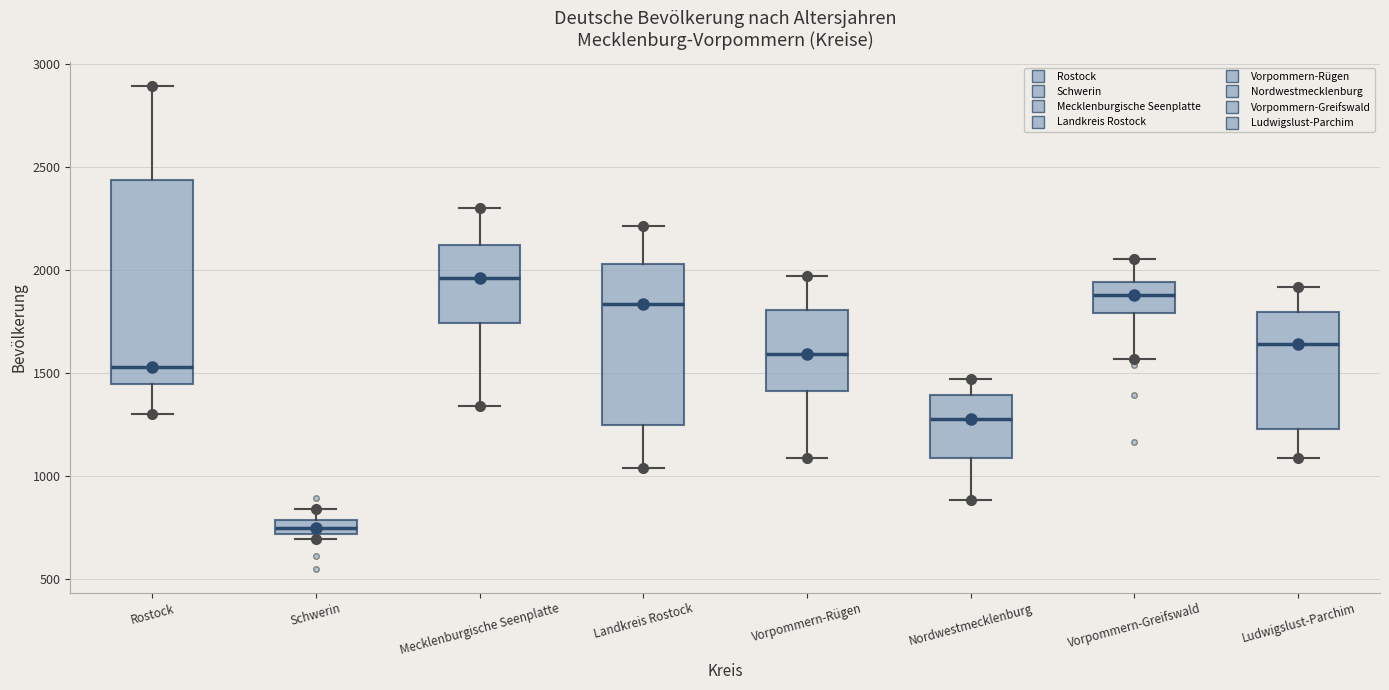

Which box's median line is the lowest?

Schwerin